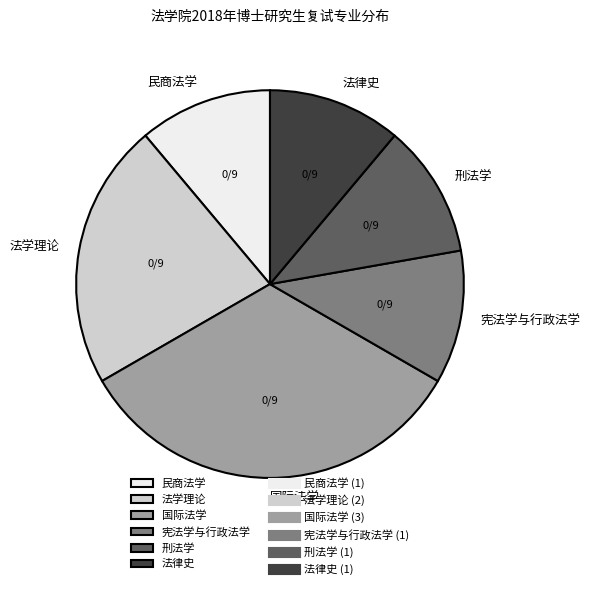

Count the number of slices in the pie.

6